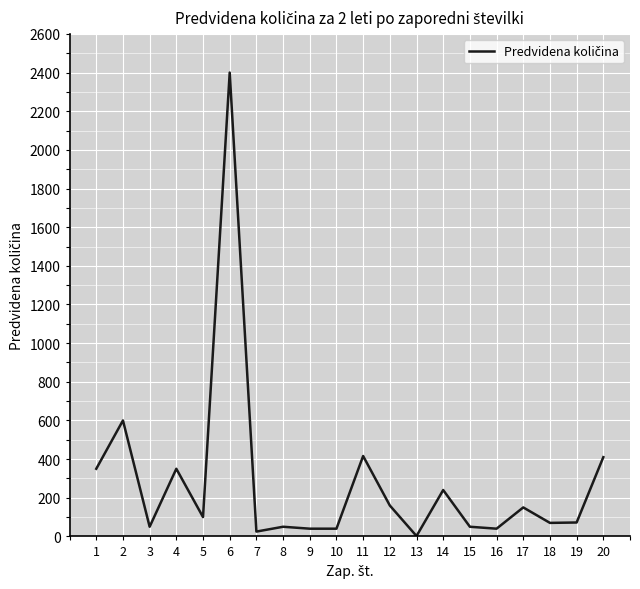

What is the greatest value displayed?

2400